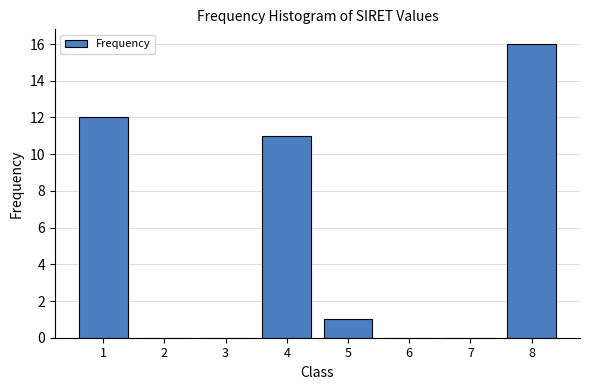

Reading left to right, extract all data points from this chart.

1=12	2=0	3=0	4=11	5=1	6=0	7=0	8=16